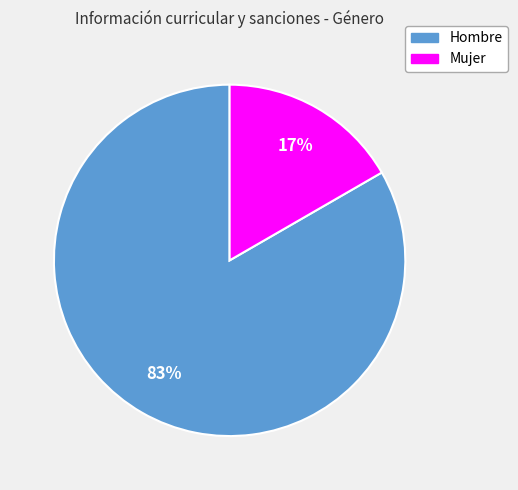

Rank the categories by value from lowest to highest.

Mujer, Hombre